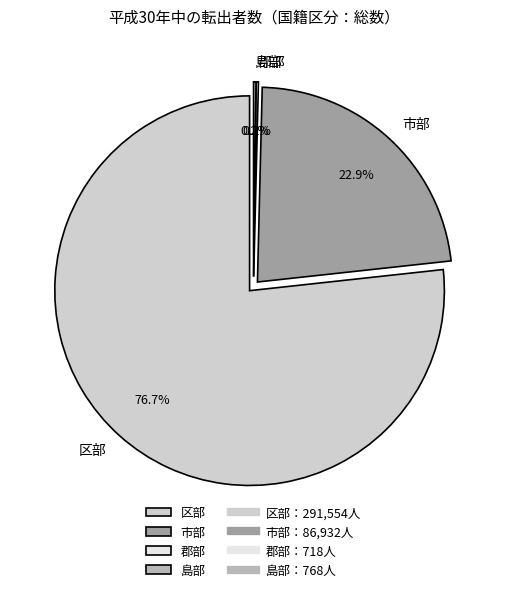

Is the sum of 市部 and 島部 greater than half?

No